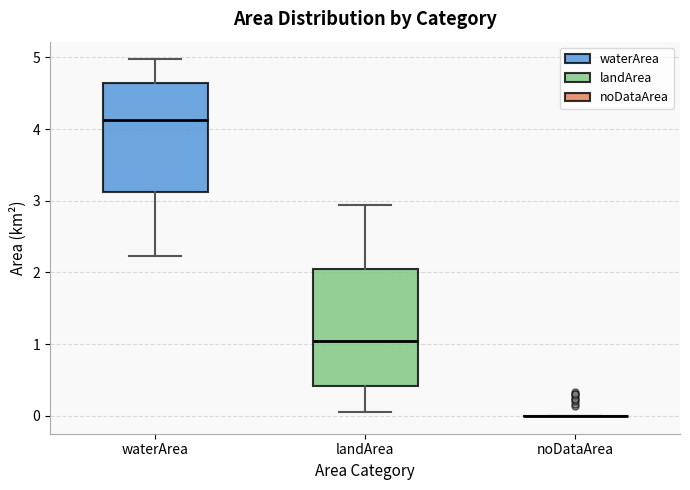

Reading left to right, transcribe this box plot: for each box, give where its median line is, the range the box spans, and where its two whiskers end, as read against the y-axis. The values are not printed on the chart, so give them approximately, as read against the axis.

waterArea: median 4.1, box 3.1 to 4.6, whiskers 2.2 to 5.0
landArea: median 1.1, box 0.4 to 2.1, whiskers 0.1 to 2.9
noDataArea: box collapsed to a line at 0.0, whiskers 0.0 to 0.0